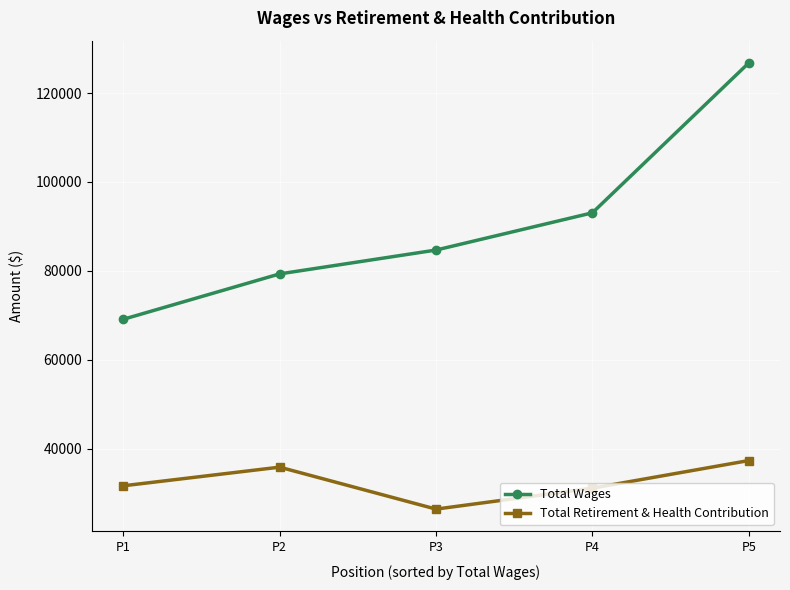

What is the sum of the Total Wages values at P3 and P2?

164020